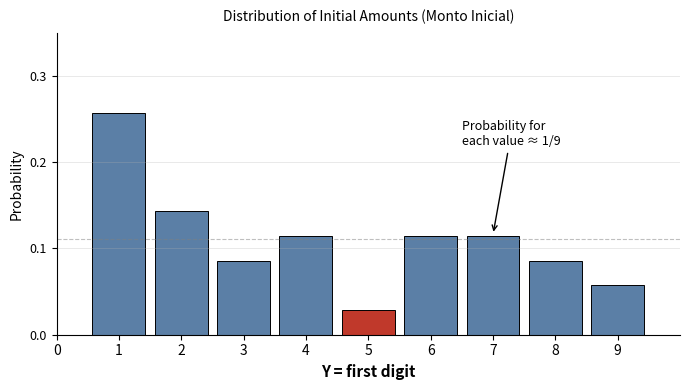

Count the values in the range 0 to 1.

9